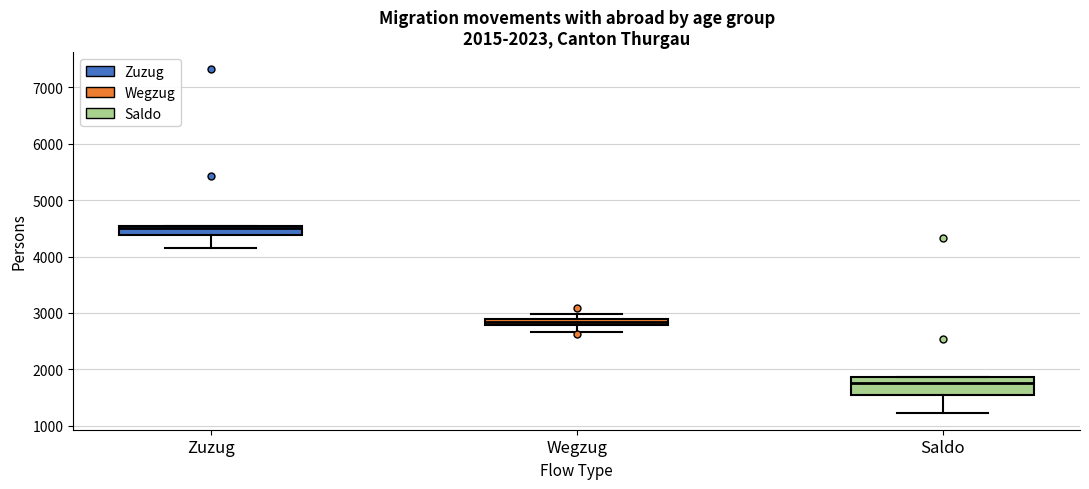

Comparing the boxes themselves (not the whiskers), which one is the tallest?

Saldo